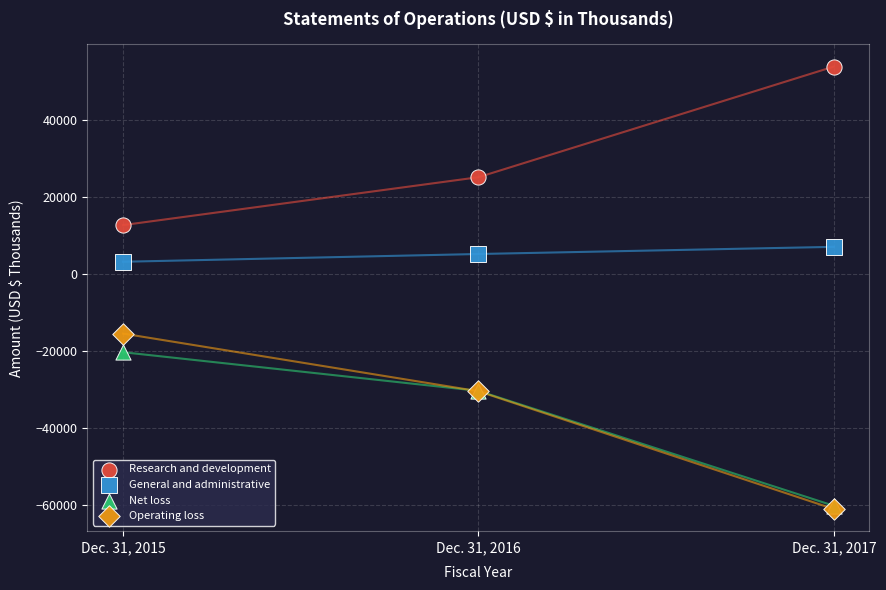

In the Research and development series, what Y value is closest to 33305?

25161